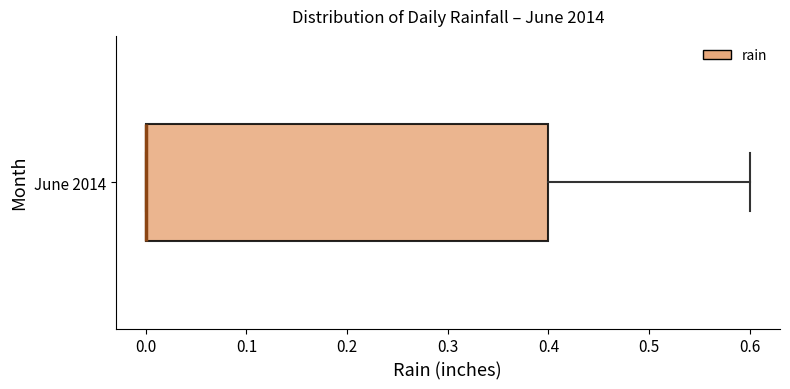

Read this box plot against the x-axis: the position of the median line, the range covered by the box, and the ends of both whiskers. The values are not printed on the chart, so give them approximately, as read against the axis.

median 0.0 (drawn on the box's left edge), box 0.0 to 0.4, whiskers 0.0 to 0.6